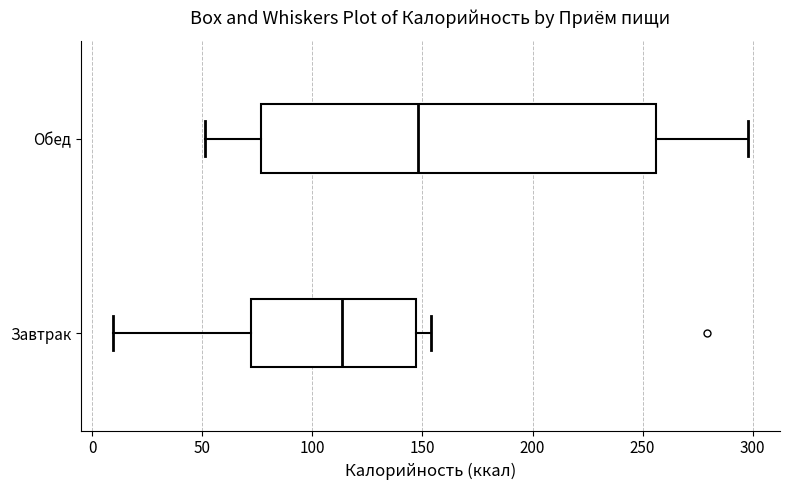

Which box is the widest, from its left edge to its right edge?

Обед